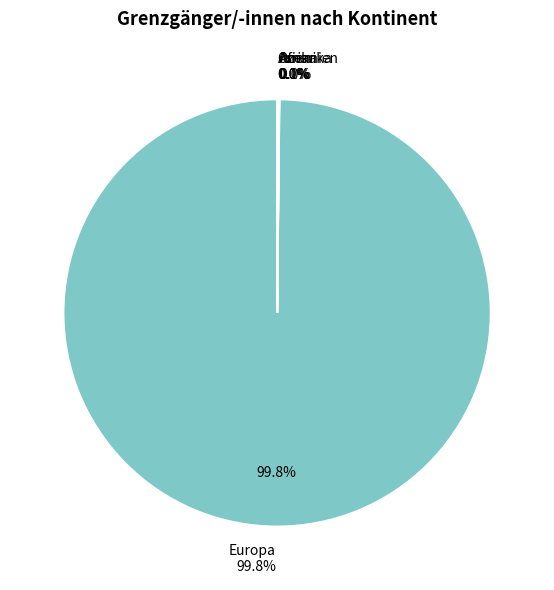

Which slice represents more than half of the pie?

Europa